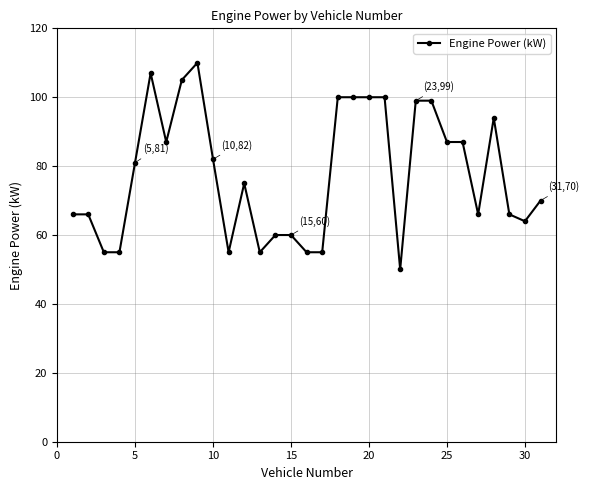

True or false: the data has more than 2 interior local peaks.

True